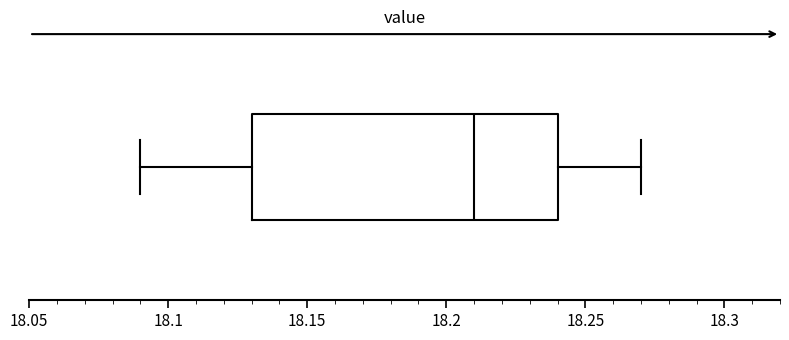

Read this box plot against the x-axis: the position of the median line, the range covered by the box, and the ends of both whiskers. The values are not printed on the chart, so give them approximately, as read against the axis.

median 18.21, box 18.13 to 18.24, whiskers 18.09 to 18.27